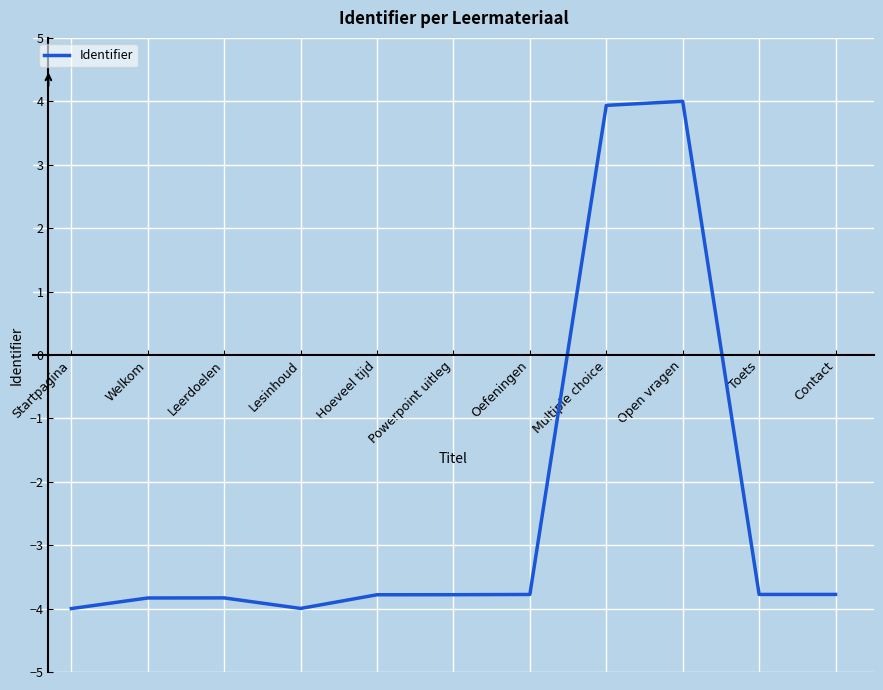

Is this an area chart (filled region under the line)?

No